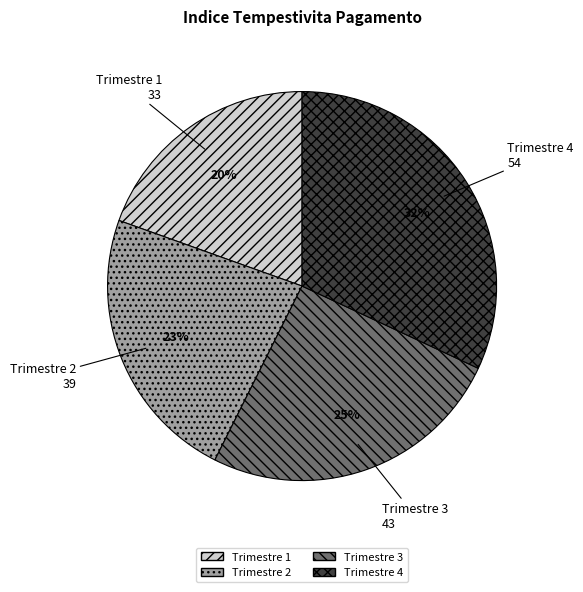

How many slices are in this pie chart?

4